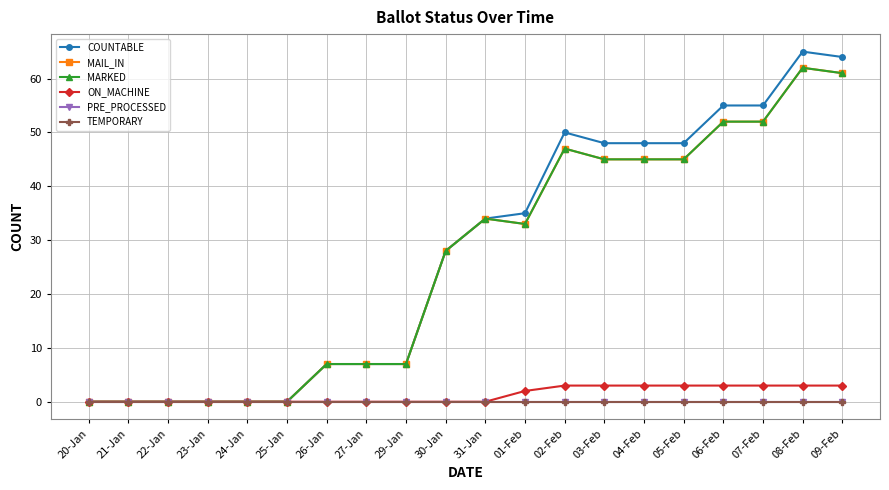

Is this an area chart (filled region under the line)?

No